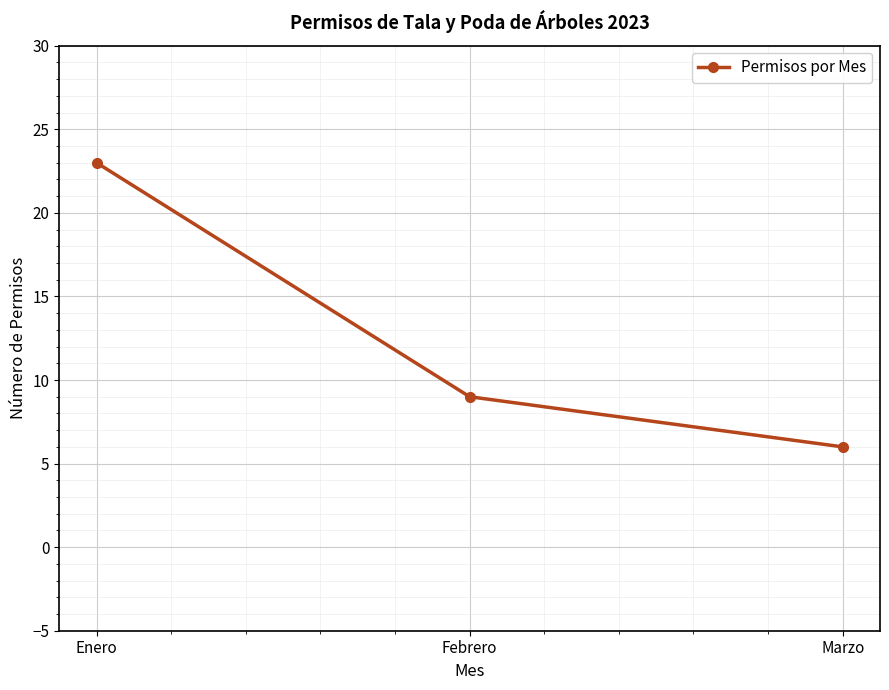

What is the change in value from Febrero to Marzo?

-3